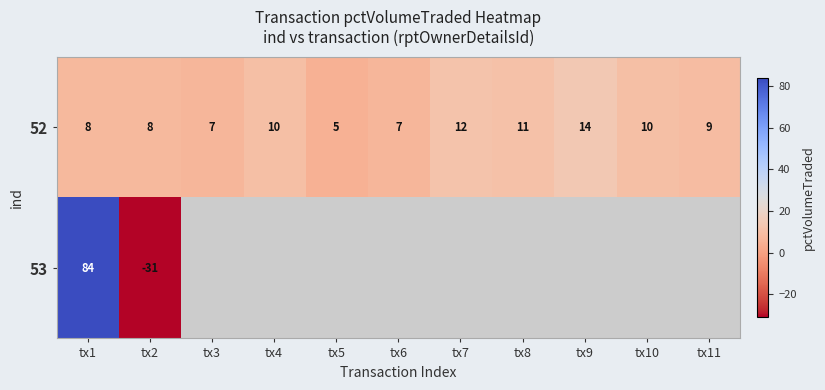

Which category has the highest value in the 52 series?

tx9